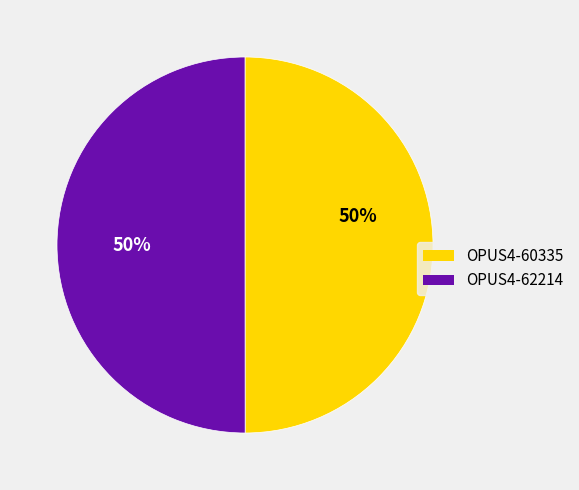

To the nearest percent, what percentage of the pie is OPUS4-60335?

50%